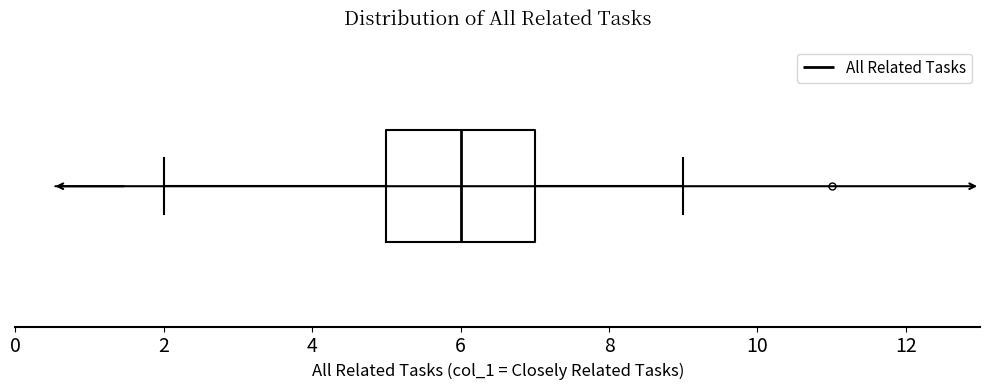

Where is the left edge of the box on the x-axis? The values are not printed on the chart, so give them approximately, as read against the axis.

5